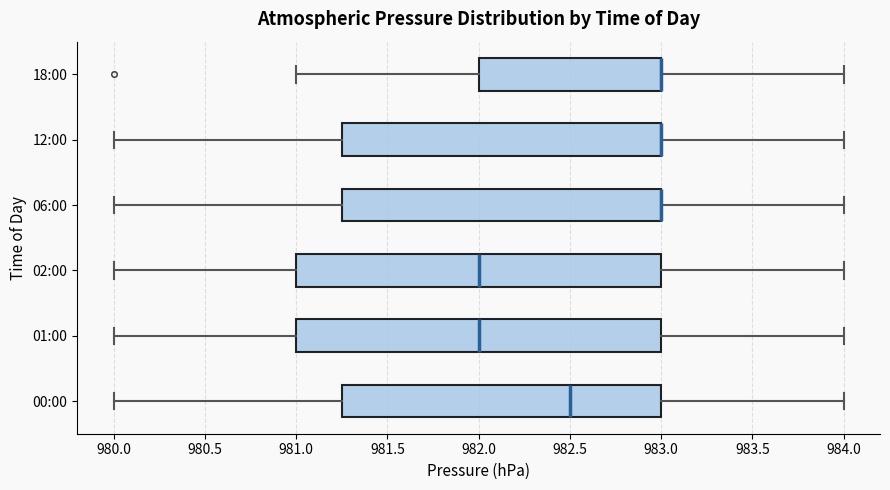

Reading bottom to top, read every box against the x-axis: the position of its median line, the range the box covers, and the ends of its whiskers. The values are not printed on the chart, so give them approximately, as read against the axis.

00:00: median 982.50, box 981.25 to 983.00, whiskers 980.00 to 984.00
01:00: median 982.00, box 981.00 to 983.00, whiskers 980.00 to 984.00
02:00: median 982.00, box 981.00 to 983.00, whiskers 980.00 to 984.00
06:00: median 983.00 (drawn on the box's right edge), box 981.25 to 983.00, whiskers 980.00 to 984.00
12:00: median 983.00 (drawn on the box's right edge), box 981.25 to 983.00, whiskers 980.00 to 984.00
18:00: median 983.00 (drawn on the box's right edge), box 982.00 to 983.00, whiskers 981.00 to 984.00